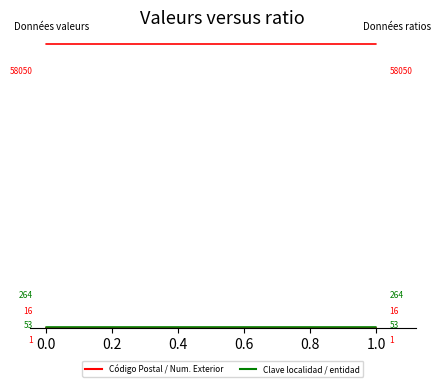

How many lines are shown in the chart?

5